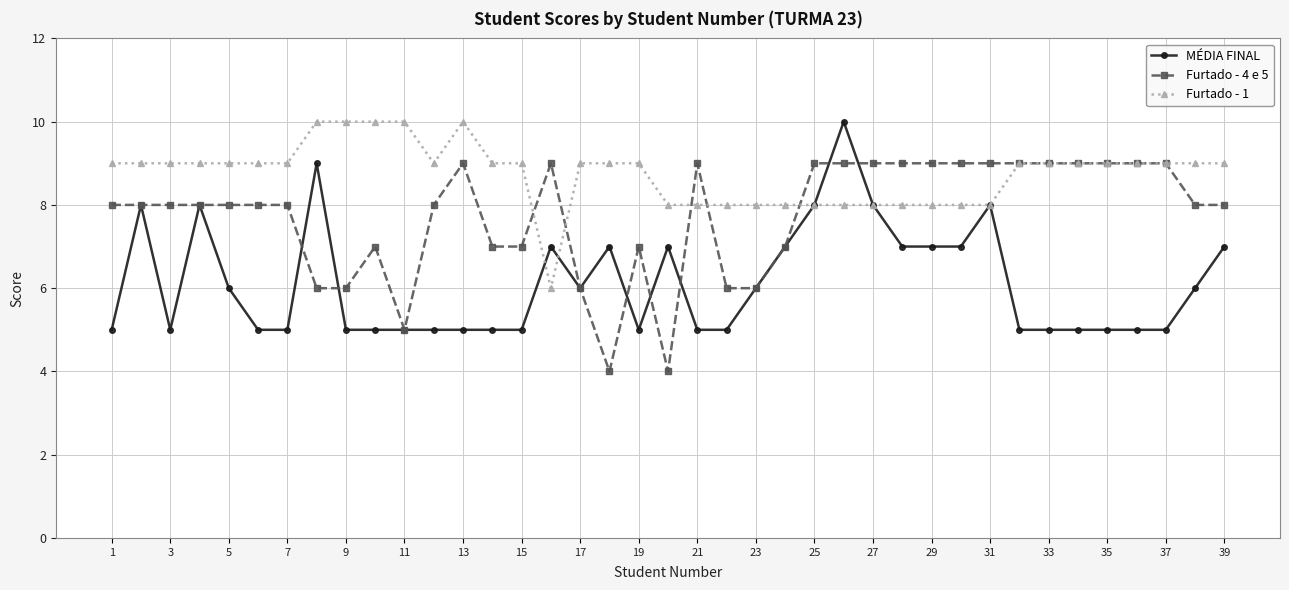

How many Furtado - 4 e 5 values are between 7 and 9?

31